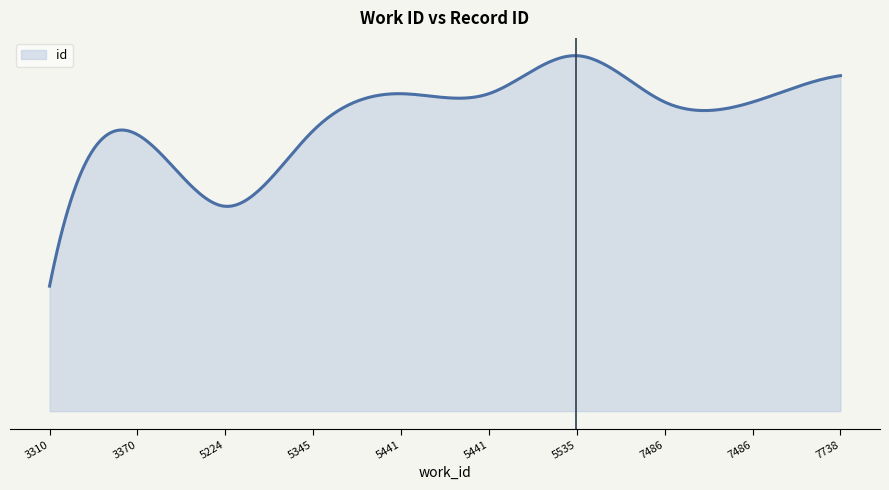

Does the chart display data point markers on the line(s)?

No